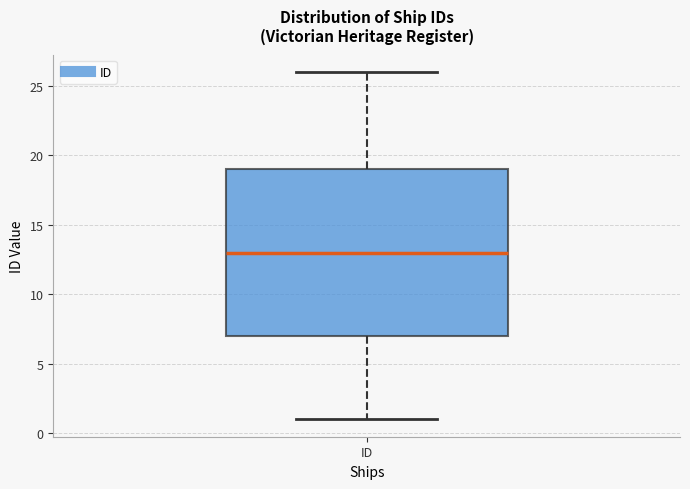

Where is the upper edge of the box for ID on the y-axis? The values are not printed on the chart, so give them approximately, as read against the axis.

19